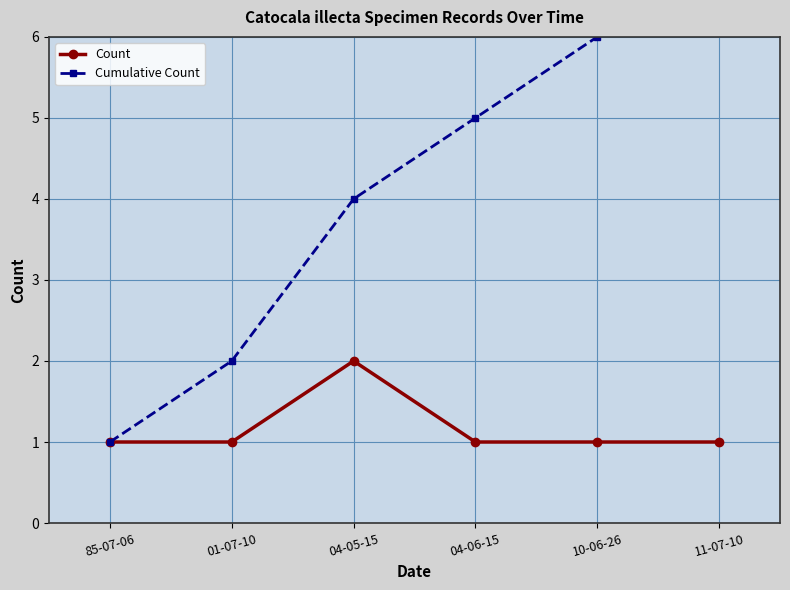

What is the value of the Cumulative Count point at the 5th from the left?

6